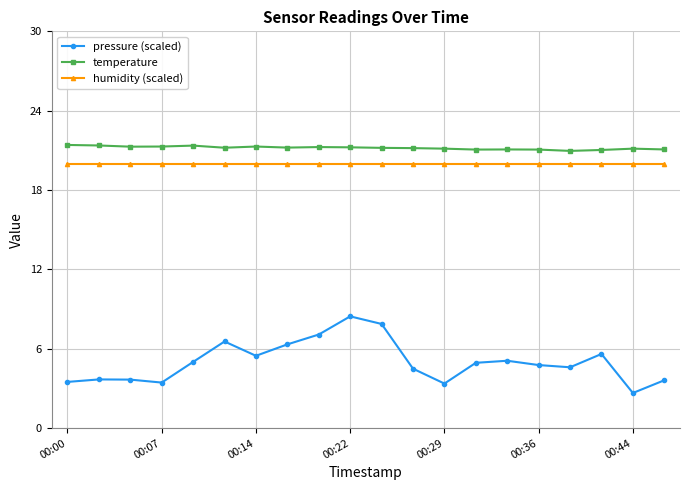

What is the greatest value displayed?

21.4